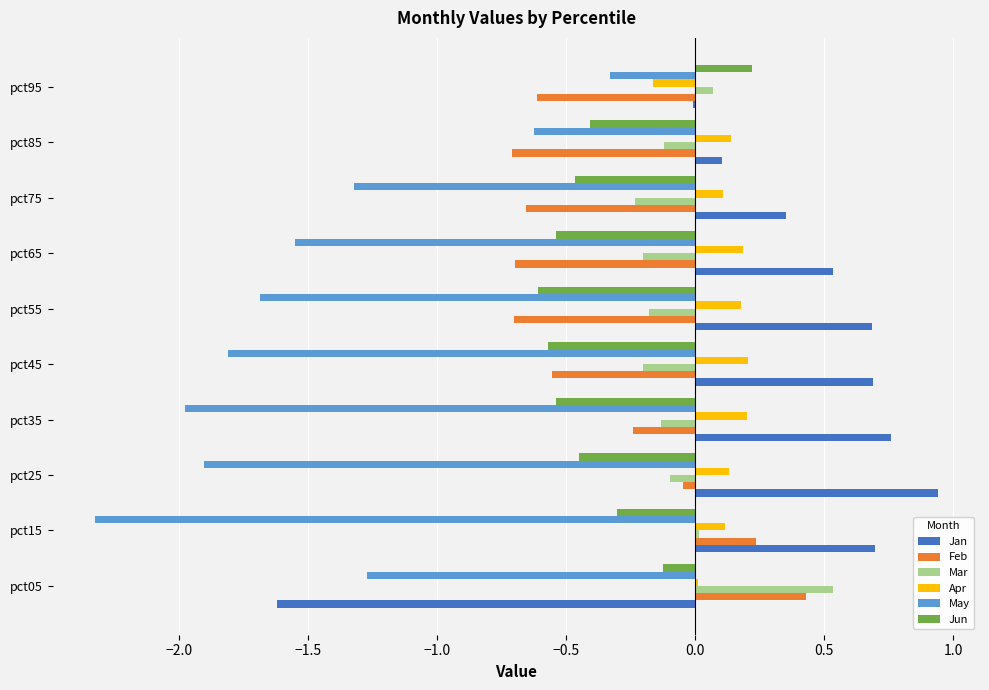

Read the May value at pct45.

-1.8